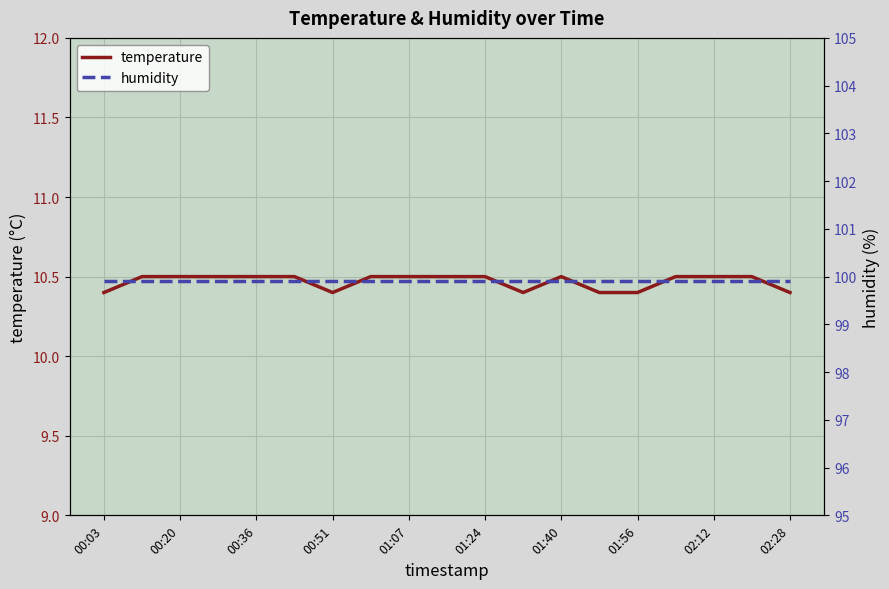

The temperature series shows 15.6 at 01:40. True or false?

False